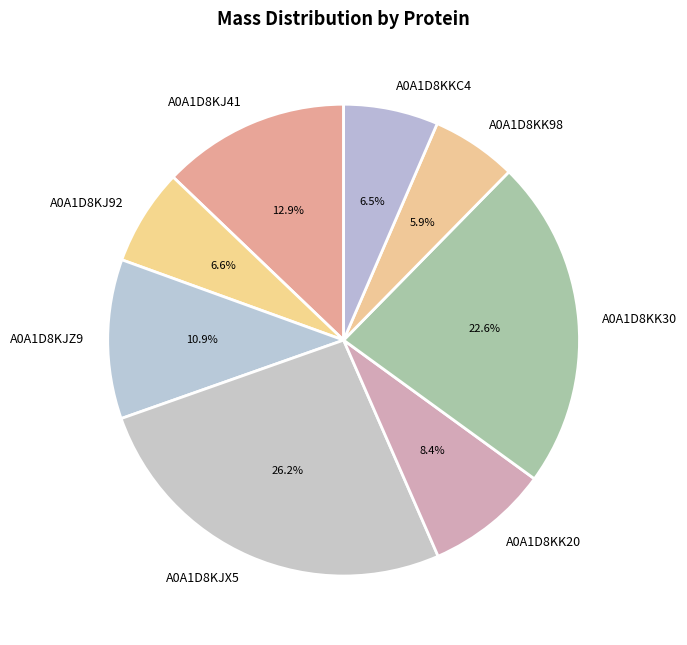

How many segments does this pie chart have?

8